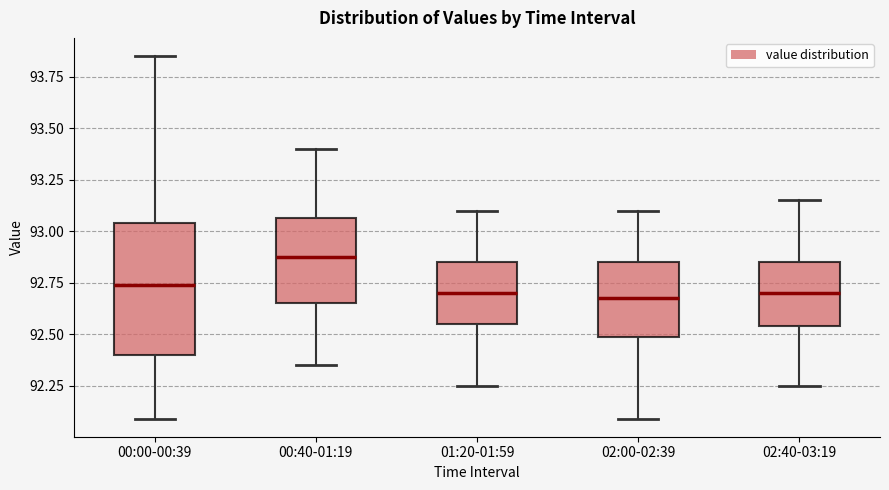

Where does the median line of the box for 01:20-01:59 sit on the y-axis? The values are not printed on the chart, so give them approximately, as read against the axis.

92.70